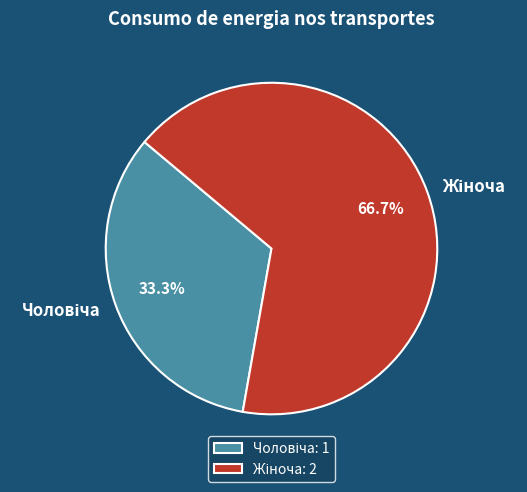

Does any single category account for the majority?

Yes